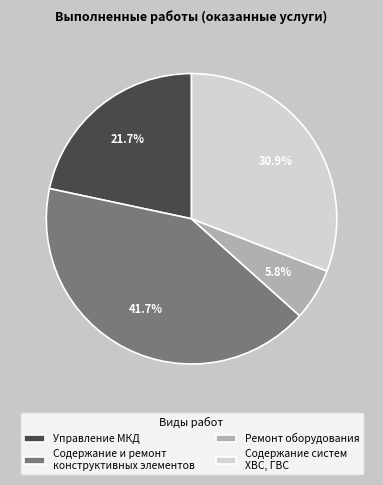

Combined, do Ремонт оборудования and Содержание и ремонт конструктивных элементов account for over 50%?

No